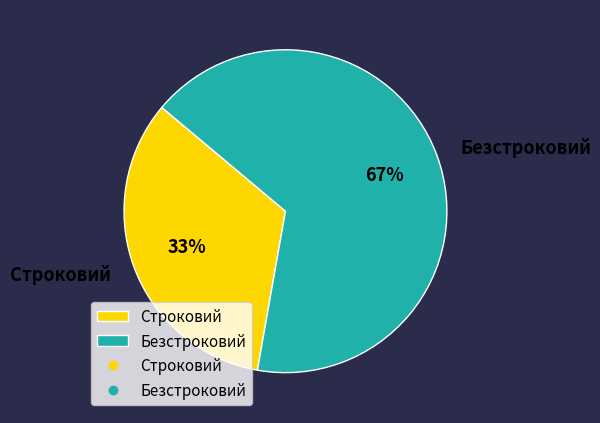

To the nearest percent, what percentage of the pie is Безстроковий?

67%